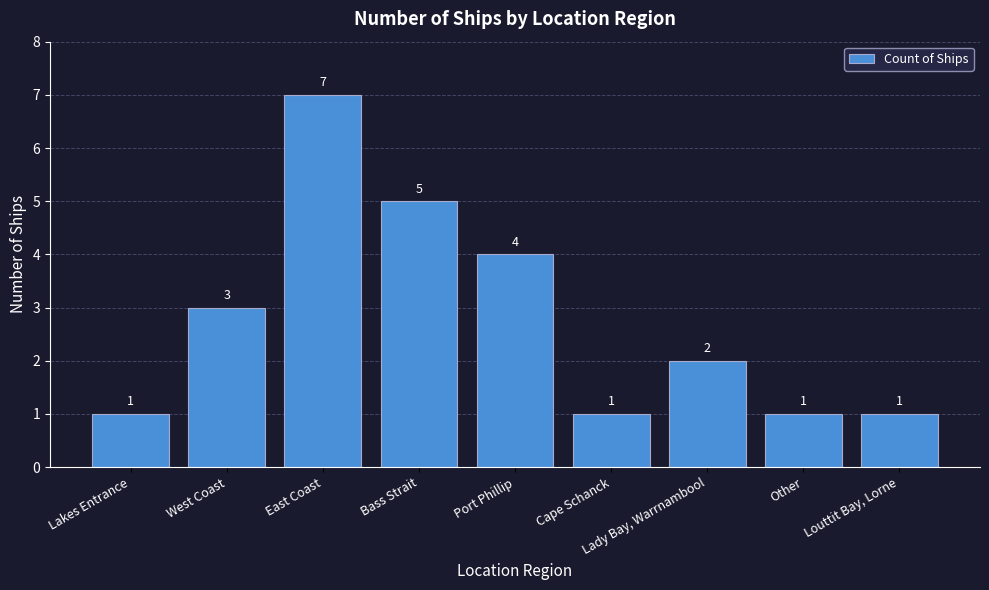

At which category does the chart reach its peak across all series?

East Coast